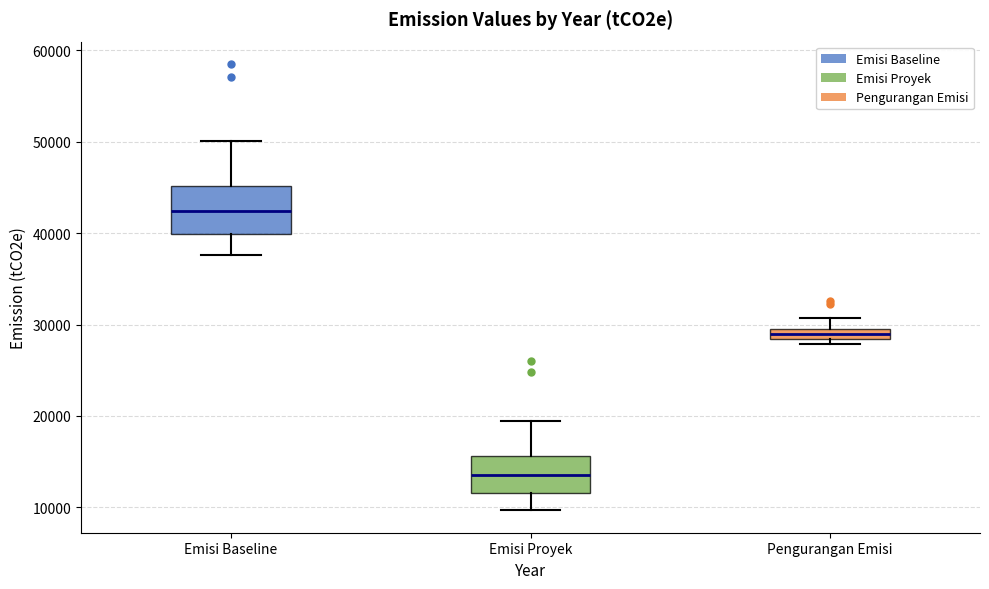

Which box has the highest median line?

Emisi Baseline